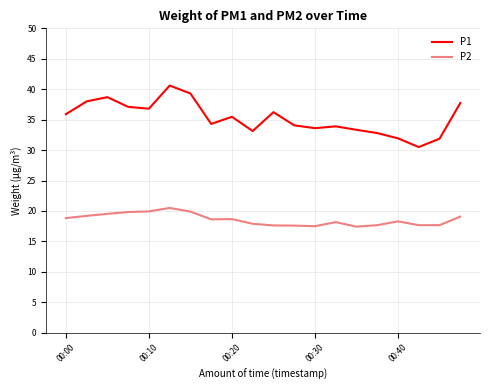

What is the difference between the maximum and second lowest values in the P2 series?

3.0